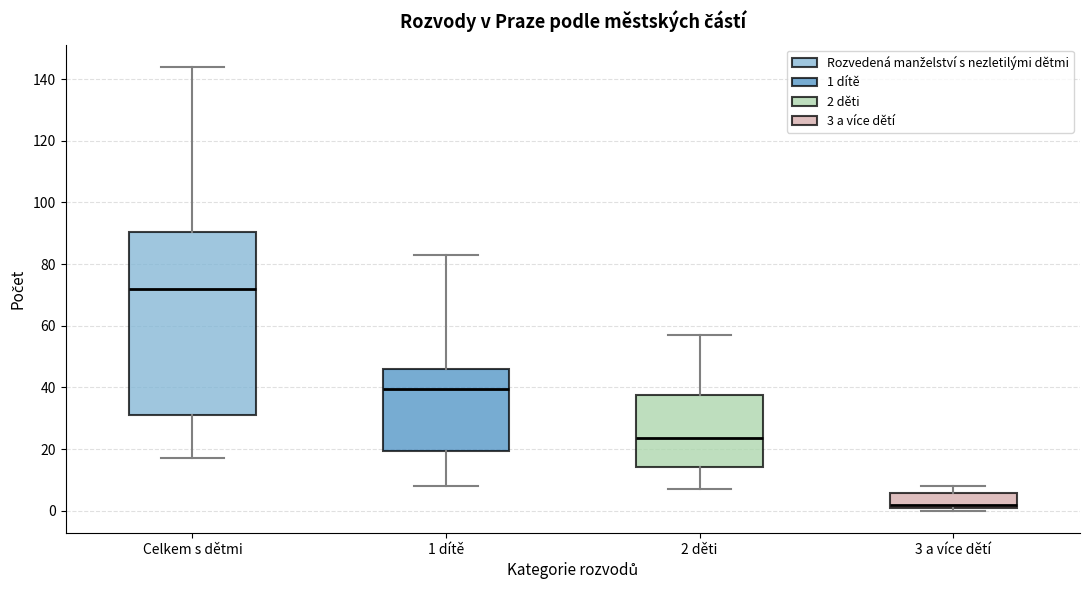

Which box is the tallest, from its lower edge to its upper edge?

Celkem s dětmi